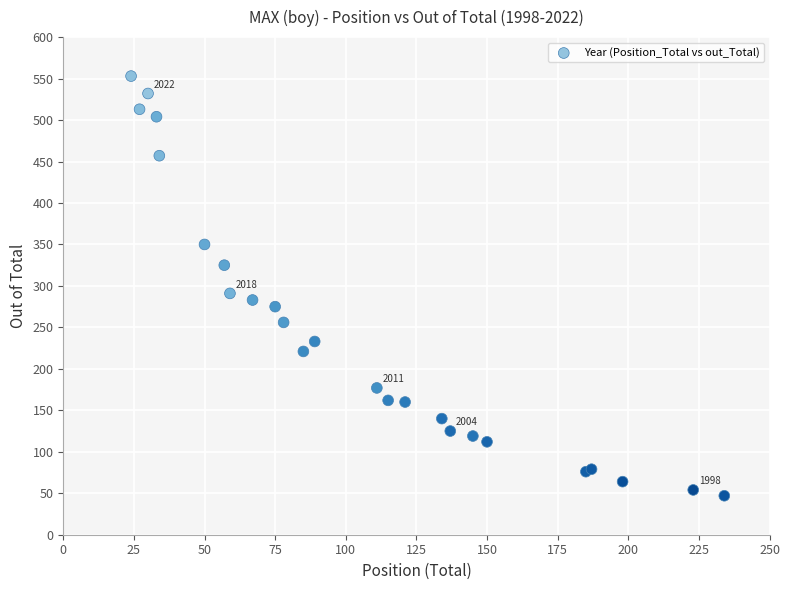

What Y value in the scatter plot is closest to 300?

291